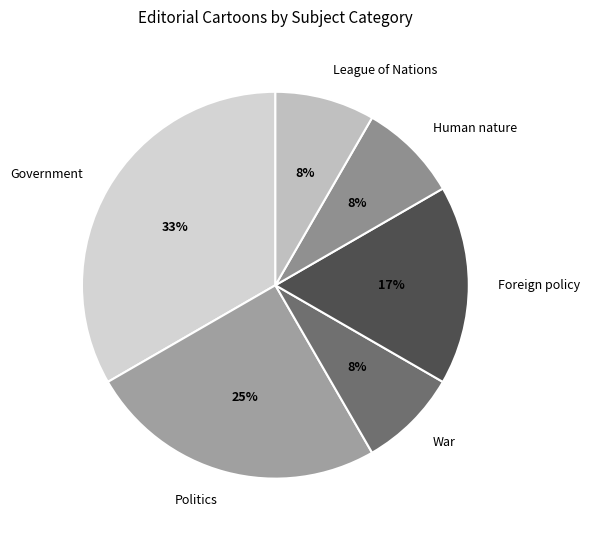

Combined, do Politics and War account for over 50%?

No